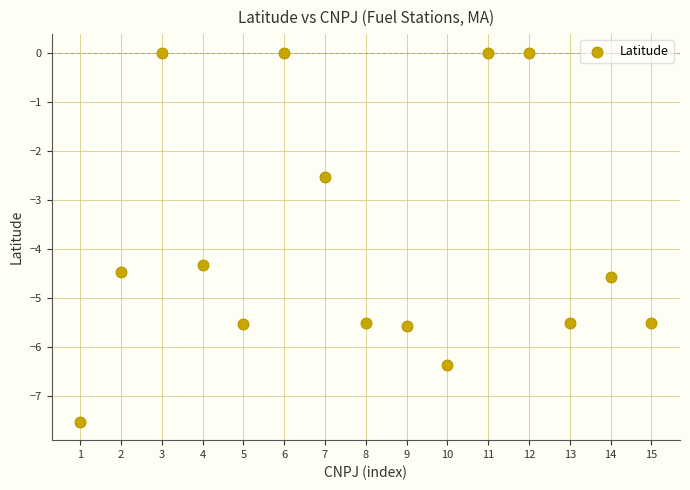

What Y value in the scatter plot is closest to -3?

-2.5